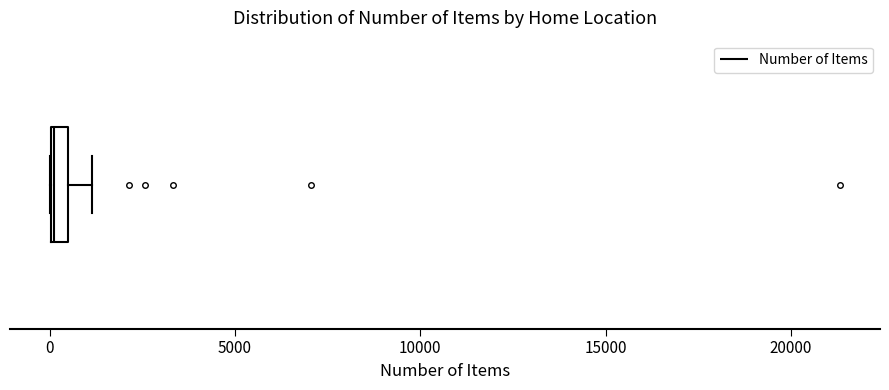

Where is the left edge of the box on the x-axis? The values are not printed on the chart, so give them approximately, as read against the axis.

0